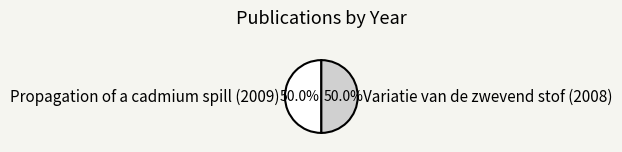

What portion of the pie excludes Propagation of a cadmium spill (2009)?

50.0%